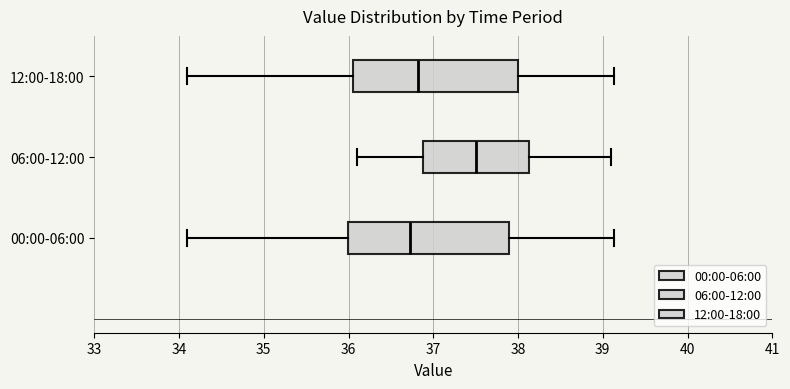

Reading bottom to top, transcribe this box plot: for each box, give where its median line is, the range the box spans, and where its two whiskers end, as read against the x-axis. The values are not printed on the chart, so give them approximately, as read against the axis.

00:00-06:00: median 36.7, box 36.0 to 37.9, whiskers 34.1 to 39.1
06:00-12:00: median 37.5, box 36.9 to 38.1, whiskers 36.1 to 39.1
12:00-18:00: median 36.8, box 36.1 to 38.0, whiskers 34.1 to 39.1